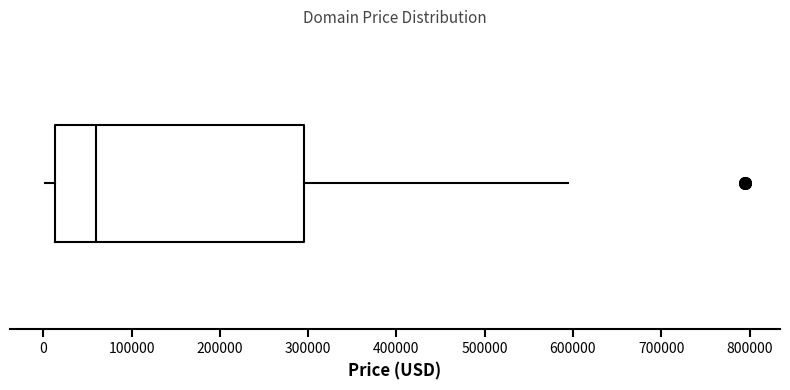

Read this box plot against the x-axis: the position of the median line, the range covered by the box, and the ends of both whiskers. The values are not printed on the chart, so give them approximately, as read against the axis.

median 60000, box 10000 to 290000, whiskers 0 to 590000